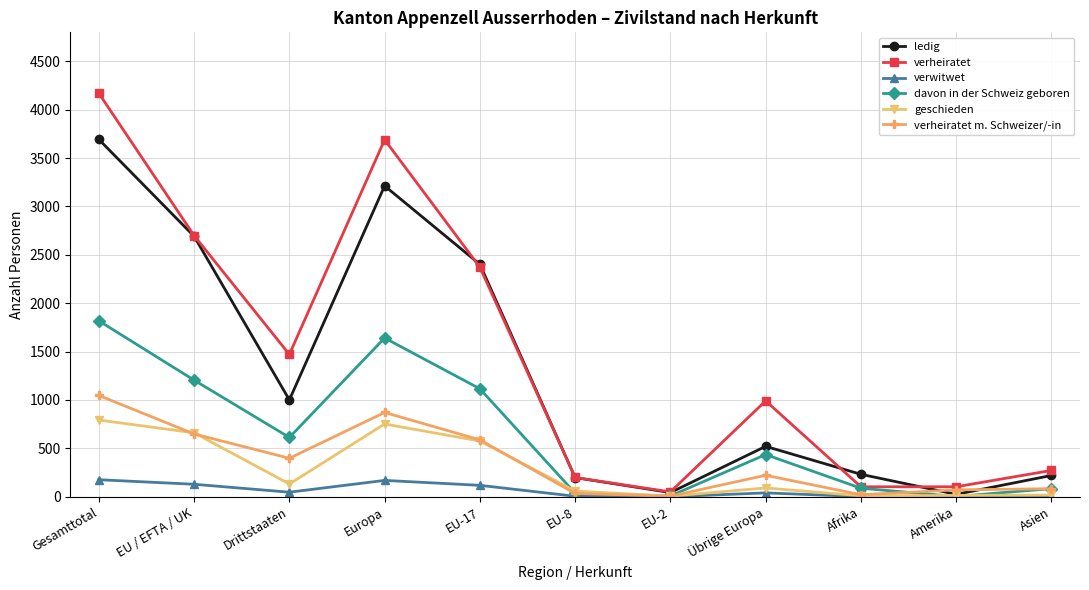

What is the difference between the maximum and minimum values in the verwitwet series?

176